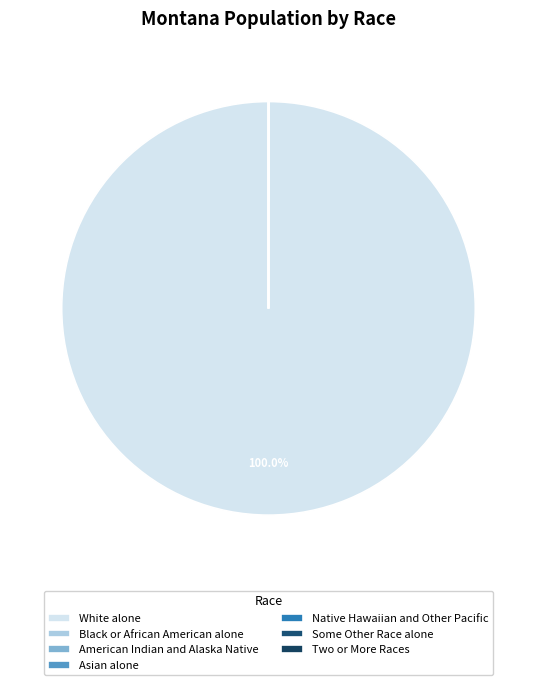

To the nearest percent, what is the average slice percentage?

14%